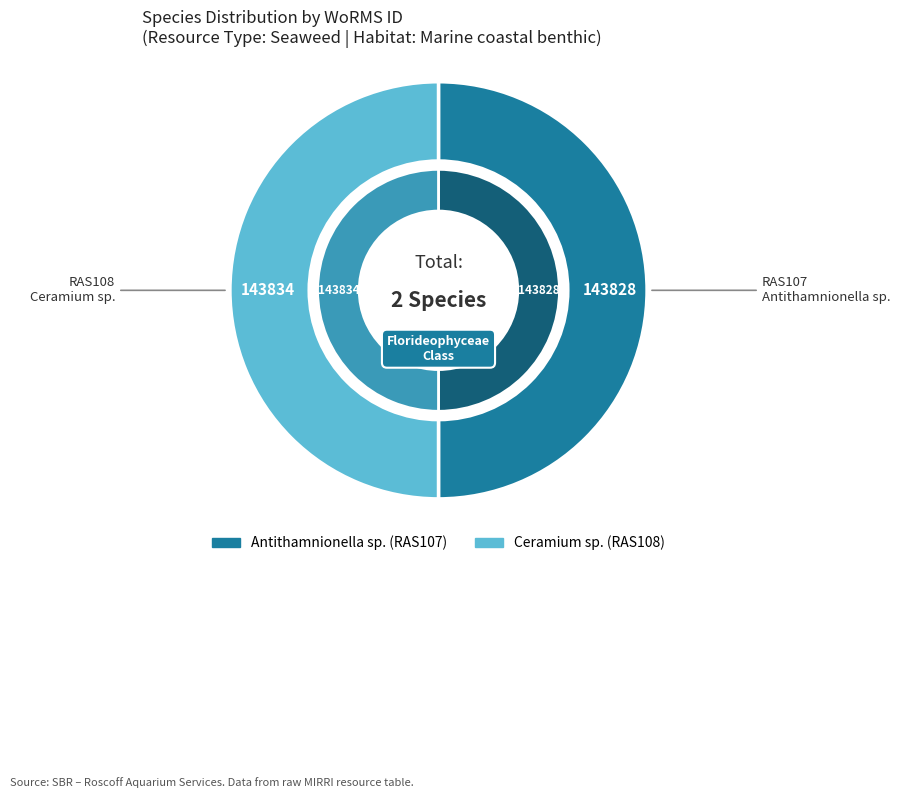

How much of the chart is everything except Antithamnionella sp.?

50.0%